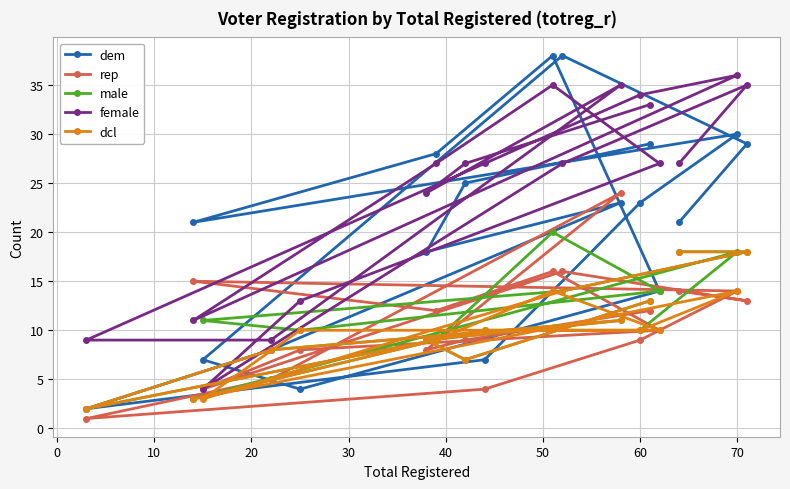

Which series has the largest range (max minus min)?

dem